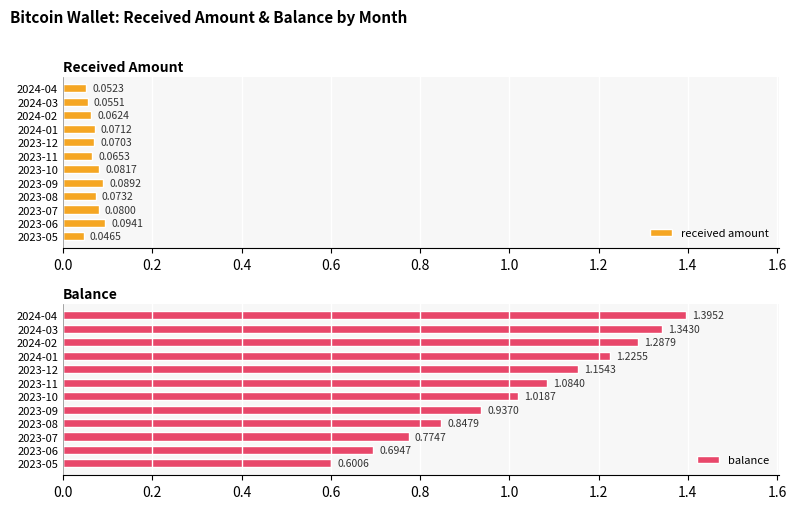

Rank the categories by balance value from lowest to highest.

2023-05, 2023-06, 2023-07, 2023-08, 2023-09, 2023-10, 2023-11, 2023-12, 2024-01, 2024-02, 2024-03, 2024-04